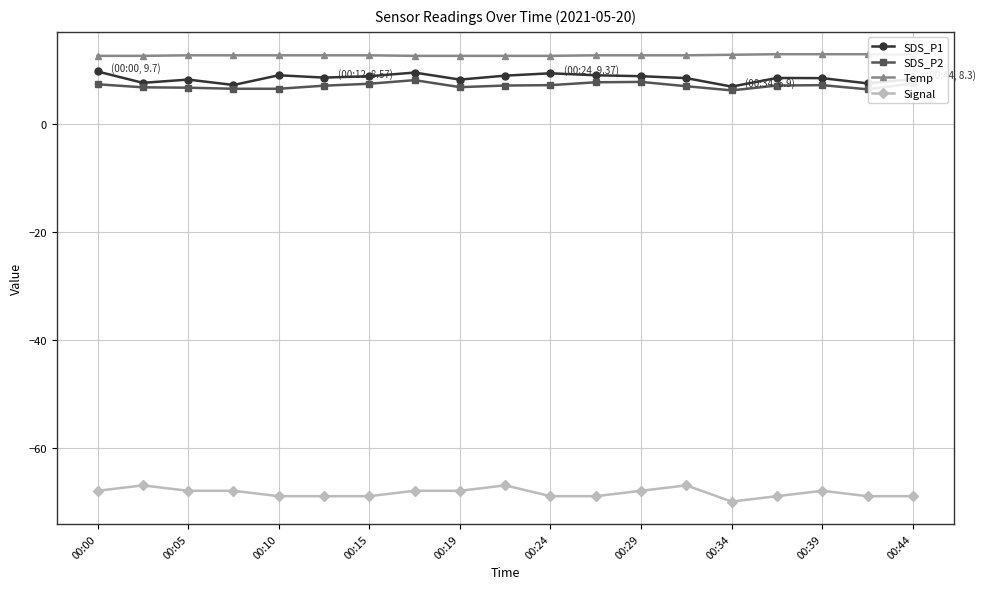

True or false: Temp and Signal cross at least once.

False